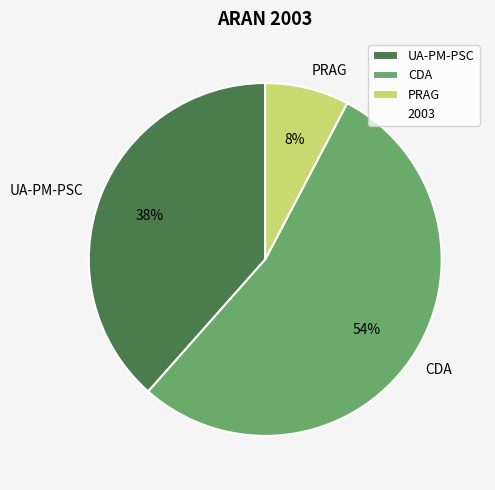

Which slice is the smallest?

PRAG